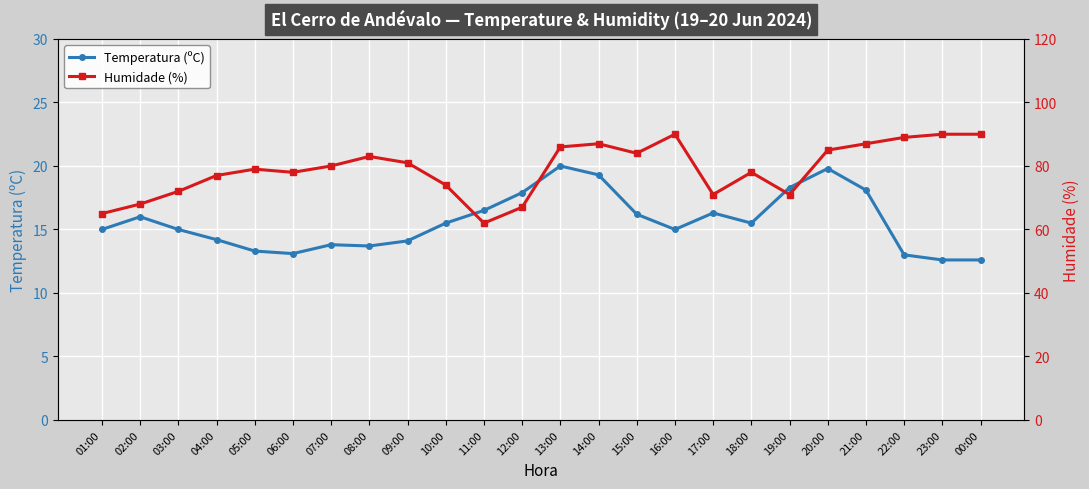

Which series changed the most between 02:00 and 15:00?

Humidade (%)